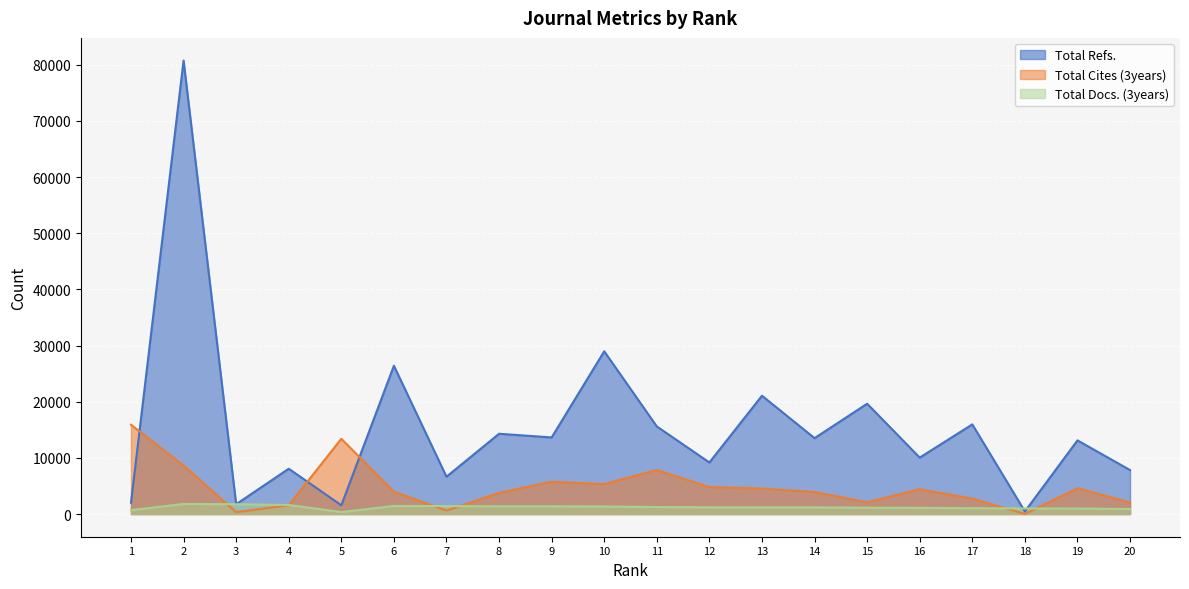

What is the sum of the Total Cites (3years) values at 9 and 2?

14390